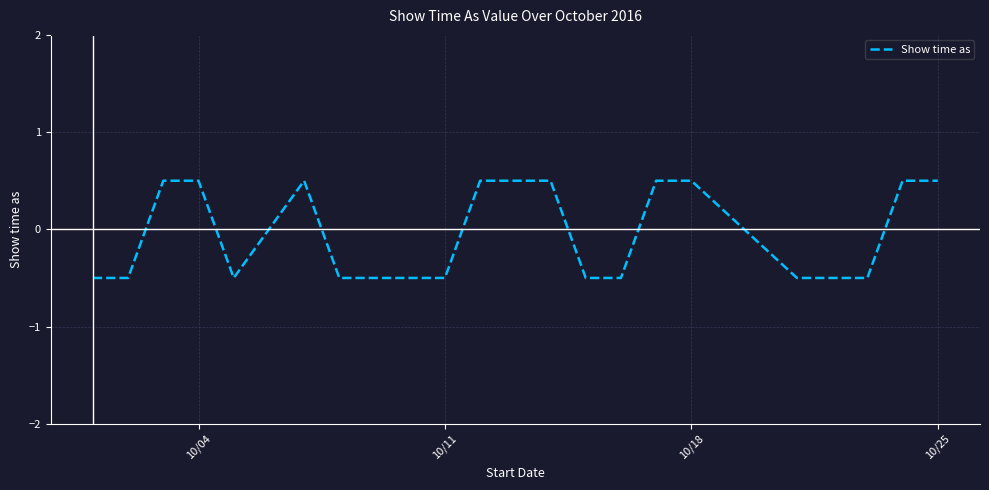

What is the greatest value displayed?

0.5